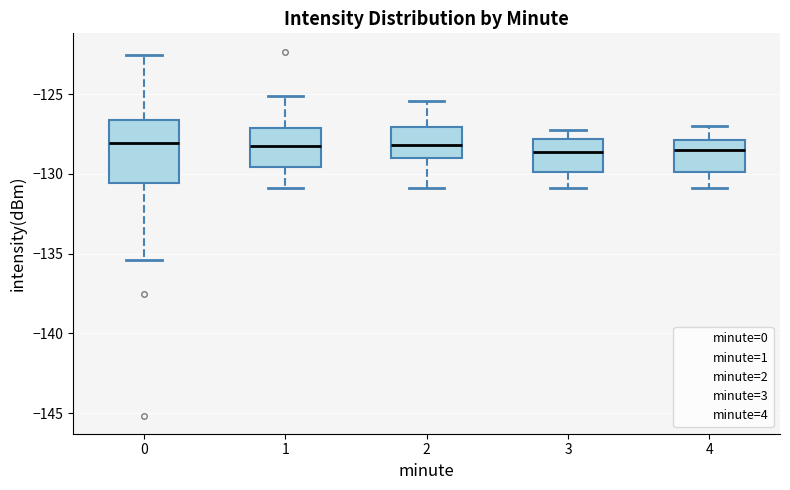

Reading left to right, read every box against the y-axis: the position of its median line, the range the box covers, and the ends of its whiskers. The values are not printed on the chart, so give them approximately, as read against the axis.

0: median -128.0, box -130.5 to -126.5, whiskers -135.5 to -122.5
1: median -128.5, box -129.5 to -127.0, whiskers -131.0 to -125.0
2: median -128.0, box -129.0 to -127.0, whiskers -131.0 to -125.5
3: median -128.5, box -130.0 to -128.0, whiskers -131.0 to -127.0
4: median -128.5, box -130.0 to -128.0, whiskers -131.0 to -127.0